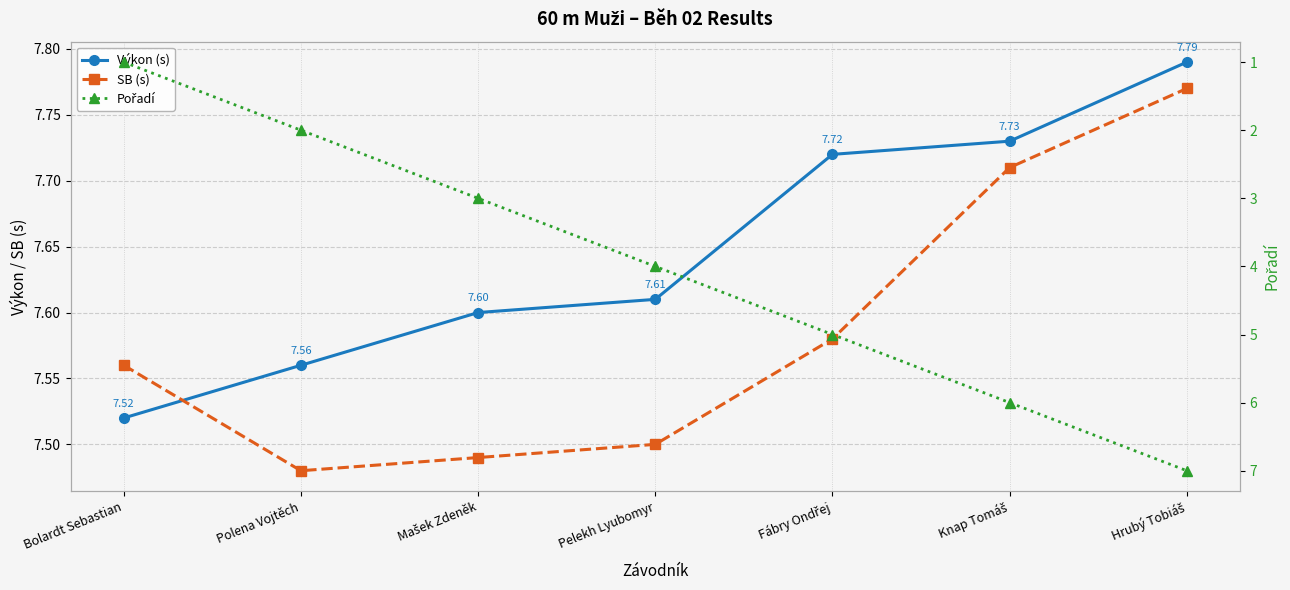

True or false: Výkon (s) has a value of 7.6 at Polena Vojtěch.

True